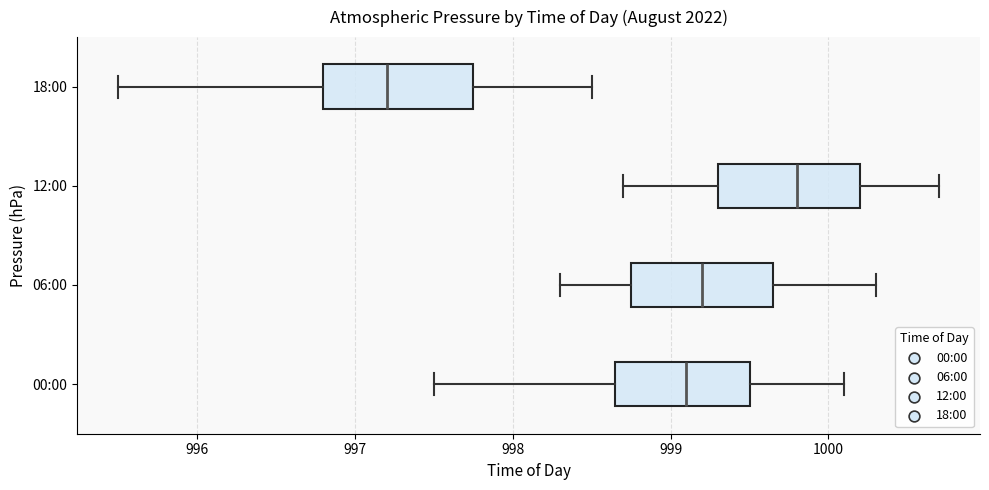

Which box's median line is the furthest to the right?

12:00